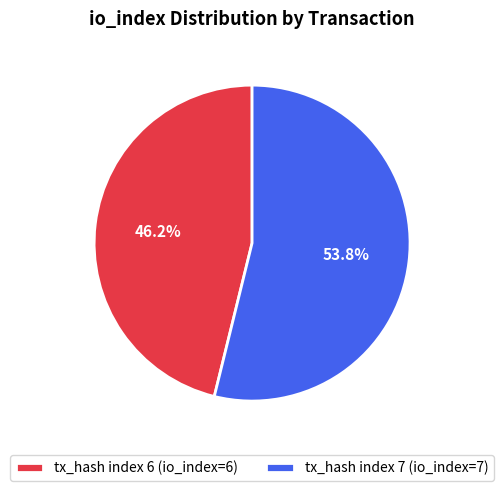

Rank the categories by value from lowest to highest.

tx_hash index 6 (io_index=6), tx_hash index 7 (io_index=7)